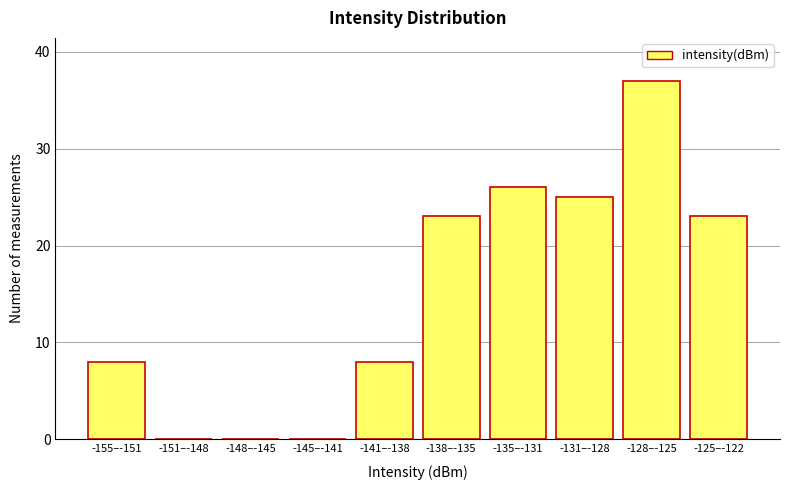

Reading left to right, transcribe all the data shown in this chart.

-155–-151=8	-151–-148=0	-148–-145=0	-145–-141=0	-141–-138=8	-138–-135=23	-135–-131=26	-131–-128=25	-128–-125=37	-125–-122=23